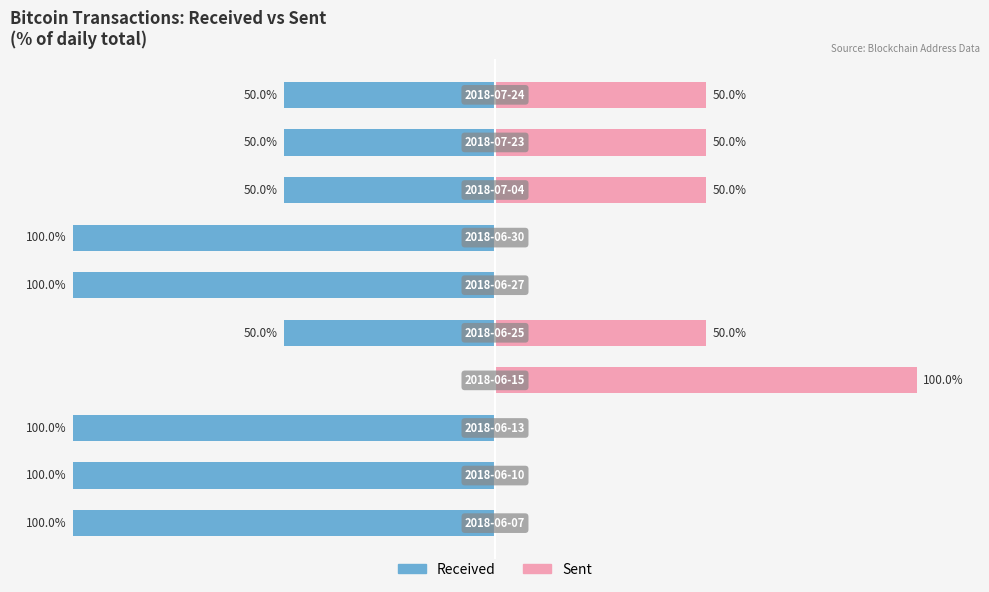

Reading right to left, extract all data points from this chart.

Received: 9=-50	8=-50	7=-50	6=-100	5=-100	4=-50	3=0	2=-100	1=-100	0=-100
Sent: 9=50	8=50	7=50	6=0	5=0	4=50	3=100	2=0	1=0	0=0